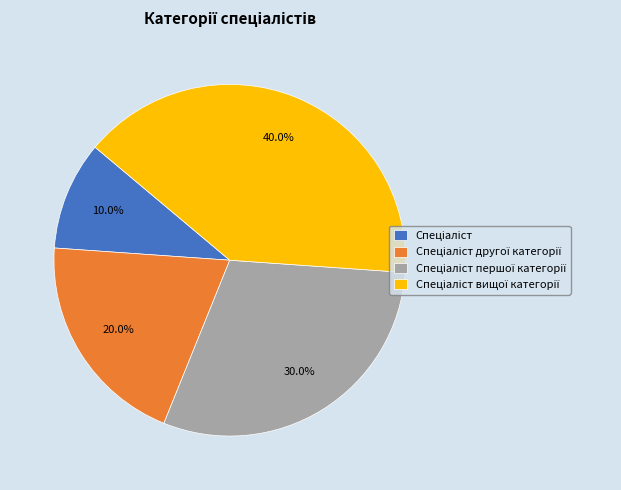

Is there a majority slice in this chart?

No